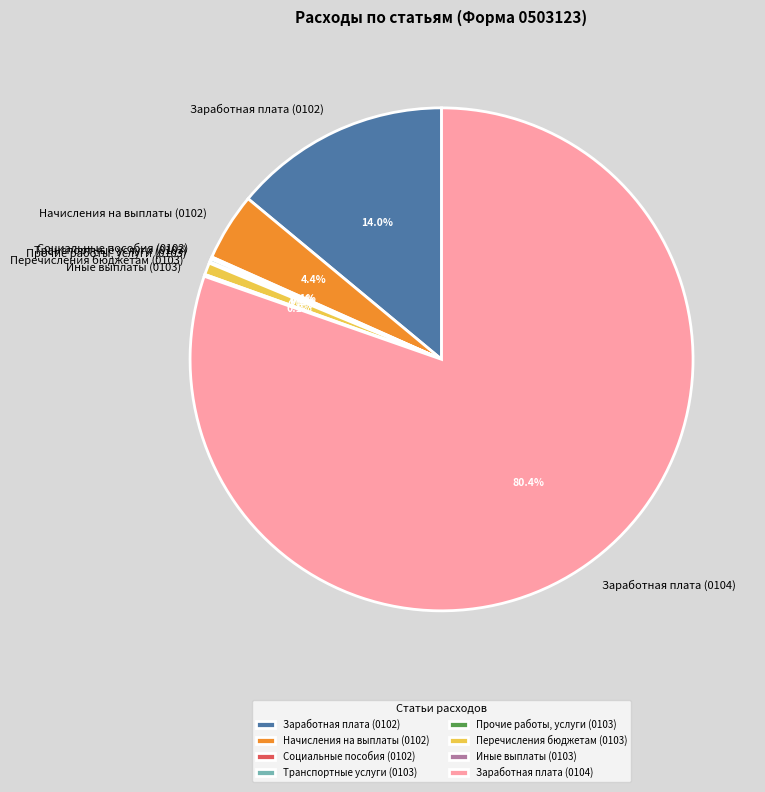

Which has a higher value, Начисления на выплаты (0102) or Перечисления бюджетам (0103)?

Начисления на выплаты (0102)